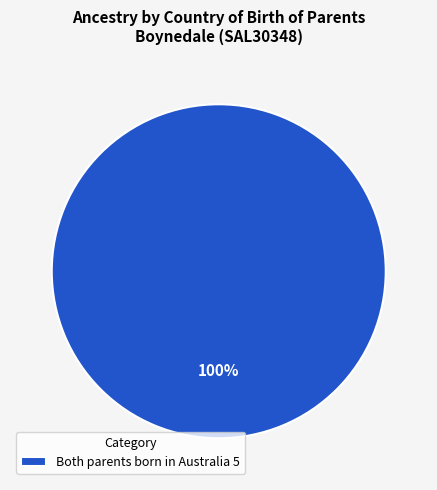

Is it true that Both parents born in Australia 5 is 93% of the pie?

False